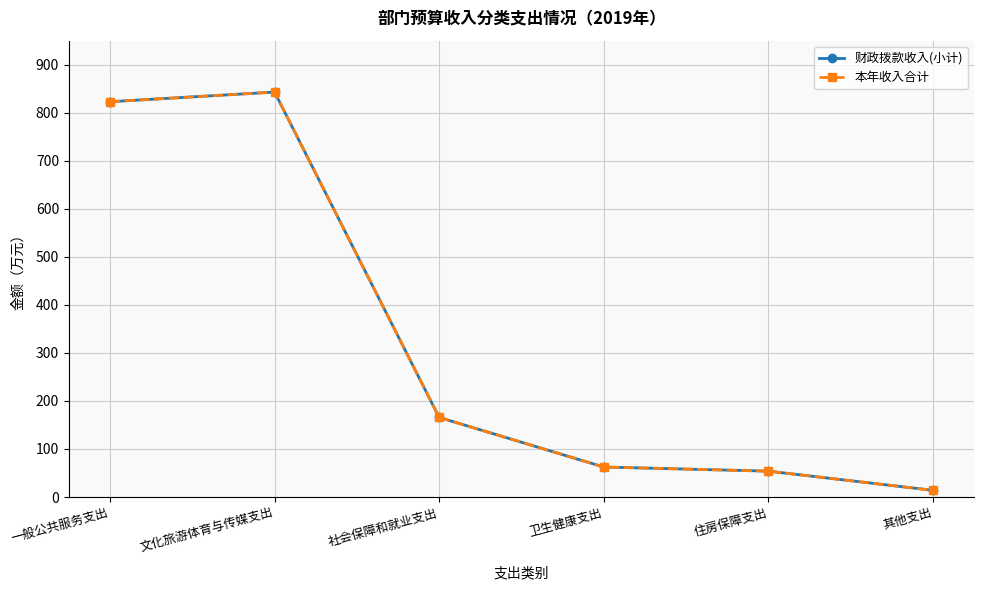

Is this an area chart (filled region under the line)?

No